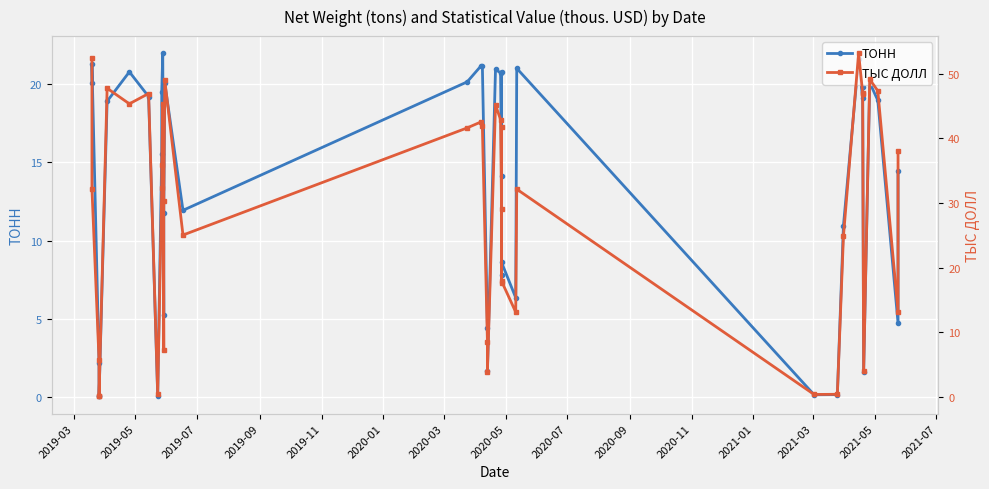

Reading left to right, extract all data points from this chart.

ТОНН: 20.1	21.3	2.2	0.0	0.0	18.9	20.8	19.2	0.1	15.6	19.5	22.0	5.2	11.8	20.1	11.9	20.2	21.2	21.2	4.4	1.7	21.0	20.7	14.1	7.8	20.8	8.6	6.3	21.0	0.1	0.1	10.9	21.6	19.1	19.8	1.6	20.1	19.0	4.7	14.4
ТЫС ДОЛЛ: 52.5	32.2	5.7	0.0	0.0	47.8	45.4	47.0	0.4	32.3	36.0	45.4	7.3	30.2	49.0	25.0	41.6	42.6	41.9	8.5	3.9	45.2	42.9	29.0	17.7	41.7	17.9	13.1	32.1	0.3	0.4	24.8	53.2	47.1	46.9	4.0	49.2	47.4	13.2	38.0